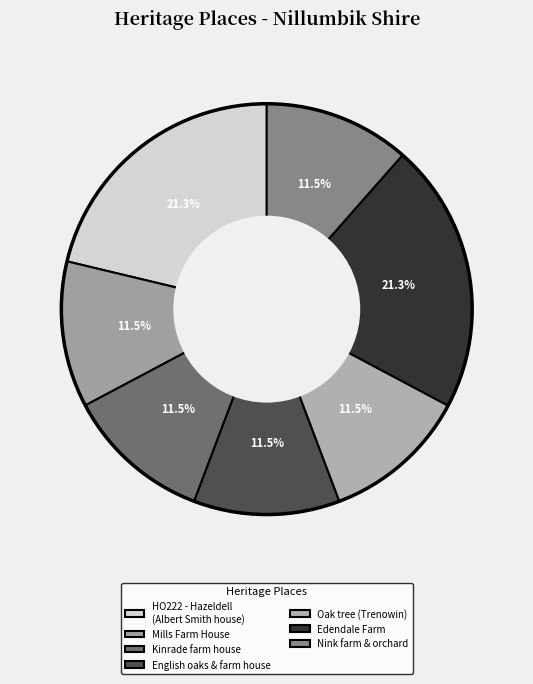

How many slices are in this pie chart?

7